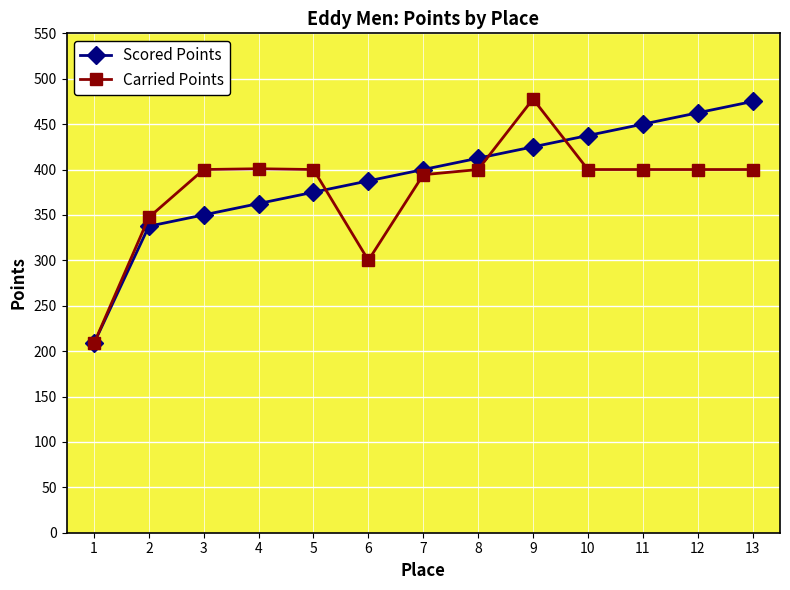

Which series has the largest total across all categories?

Scored Points